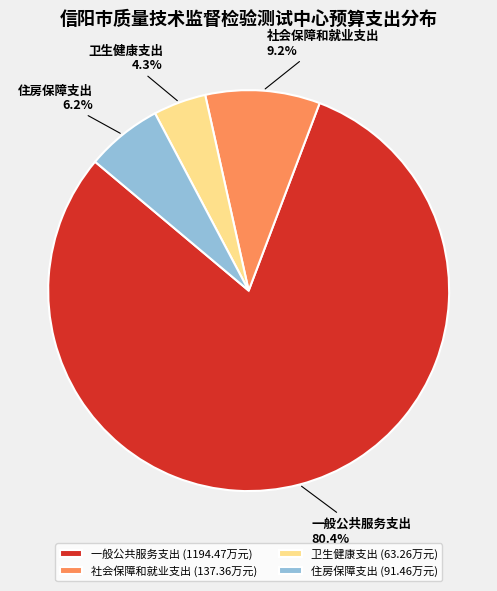

To the nearest percent, what is the difference between the largest and smallest slice percentages?

76%